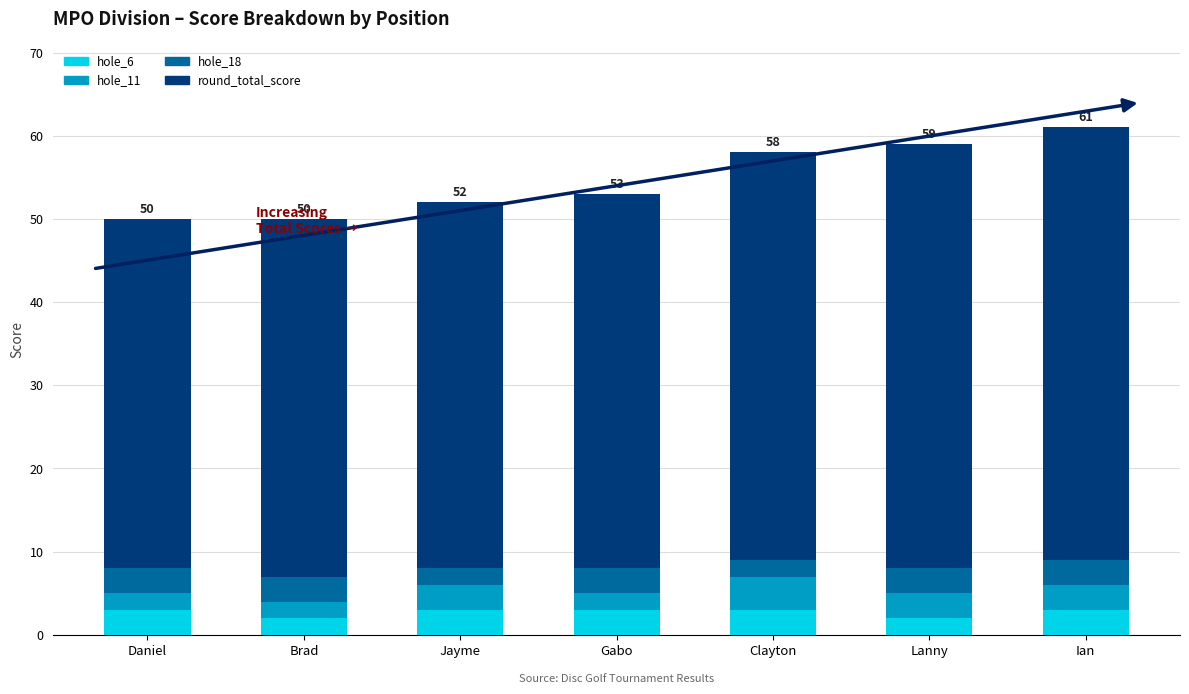

How many categories are shown in the chart?

7